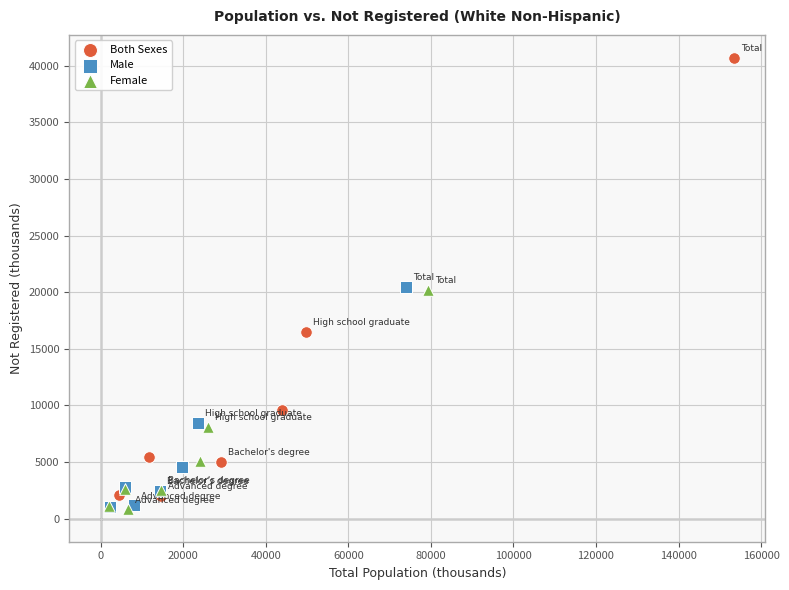

Which series has the largest Y range (max minus min)?

Both Sexes